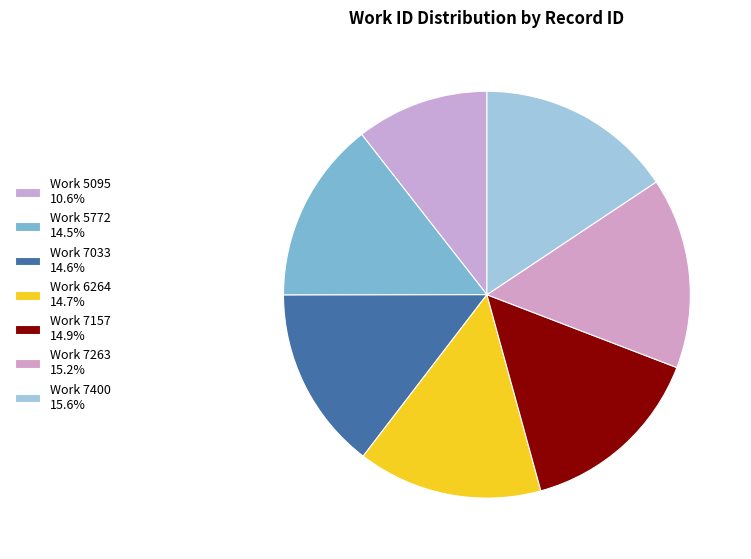

Is there any slice that represents more than half of the pie?

No